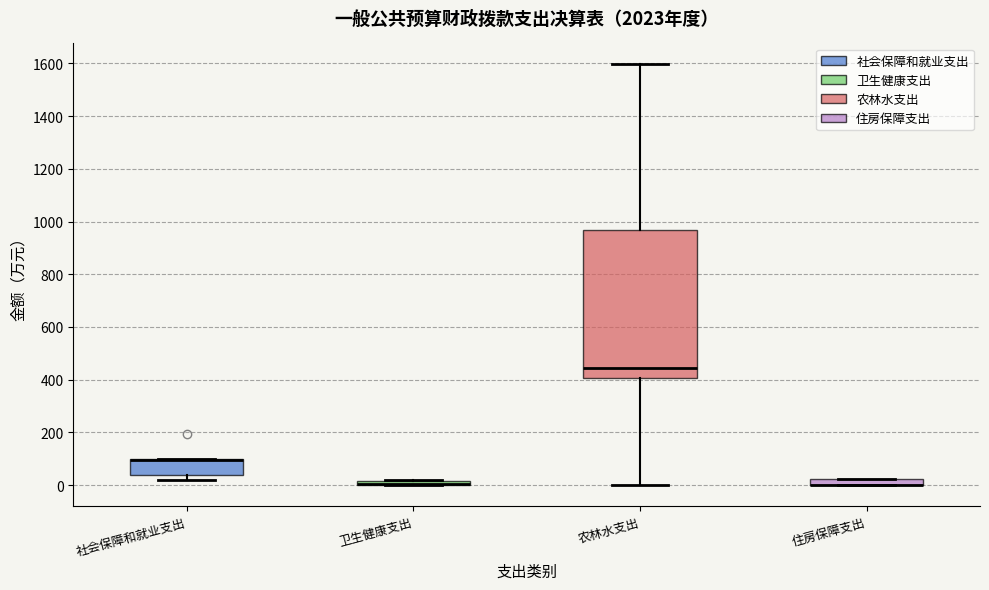

Which box is the tallest, from its lower edge to its upper edge?

农林水支出